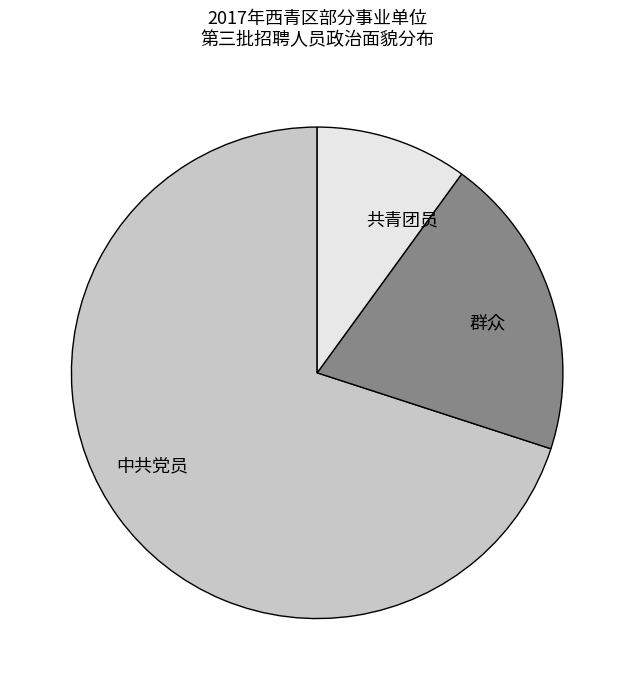

Between 共青团员 and 群众, which is larger?

群众